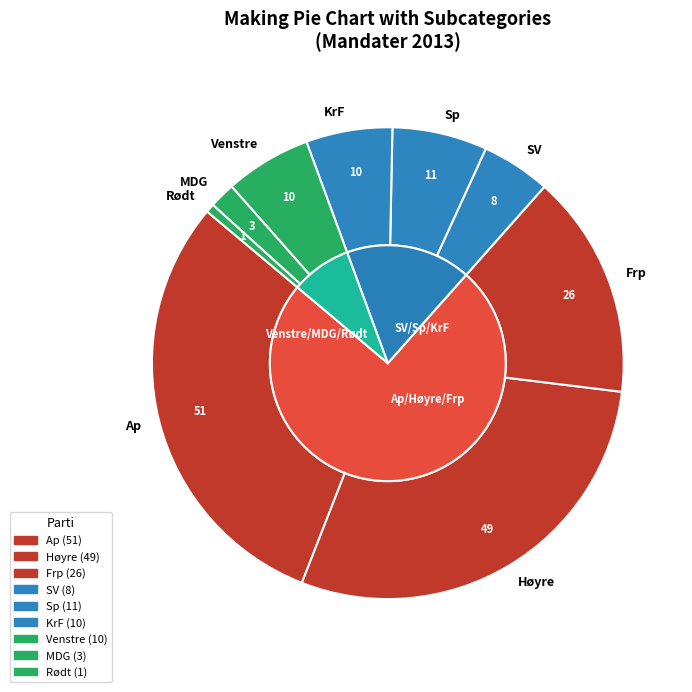

What is the ratio of the value at MDG to the value at Sp?

0.3